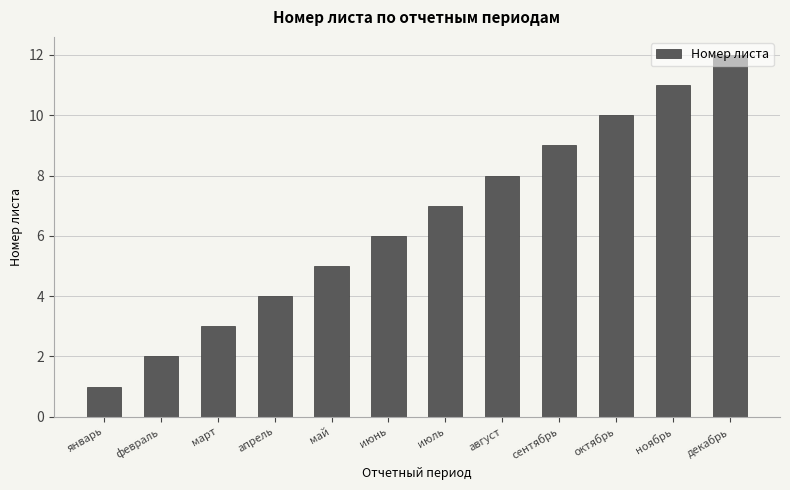

What is the label of the 9th bar from the left?

сентябрь